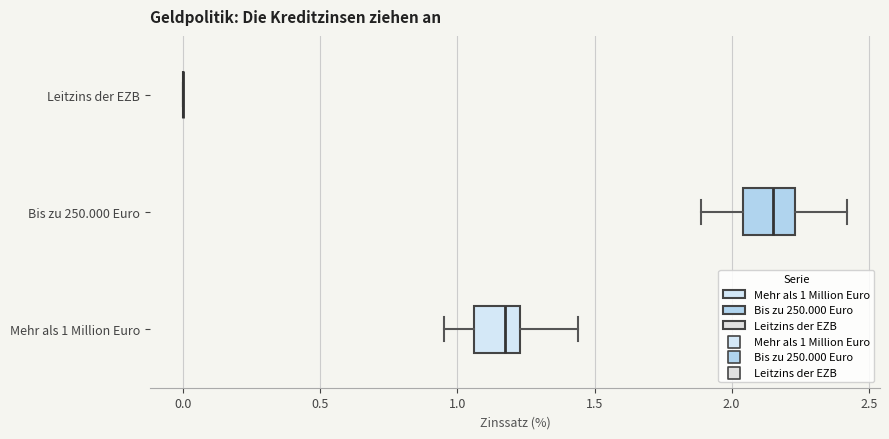

Reading bottom to top, transcribe this box plot: for each box, give where its median line is, the range the box spans, and where its two whiskers end, as read against the x-axis. The values are not printed on the chart, so give them approximately, as read against the axis.

Mehr als 1 Million Euro: median 1.20, box 1.05 to 1.25, whiskers 0.95 to 1.45
Bis zu 250.000 Euro: median 2.15, box 2.05 to 2.25, whiskers 1.90 to 2.40
Leitzins der EZB: box collapsed to a line at 0.00, whiskers 0.00 to 0.00